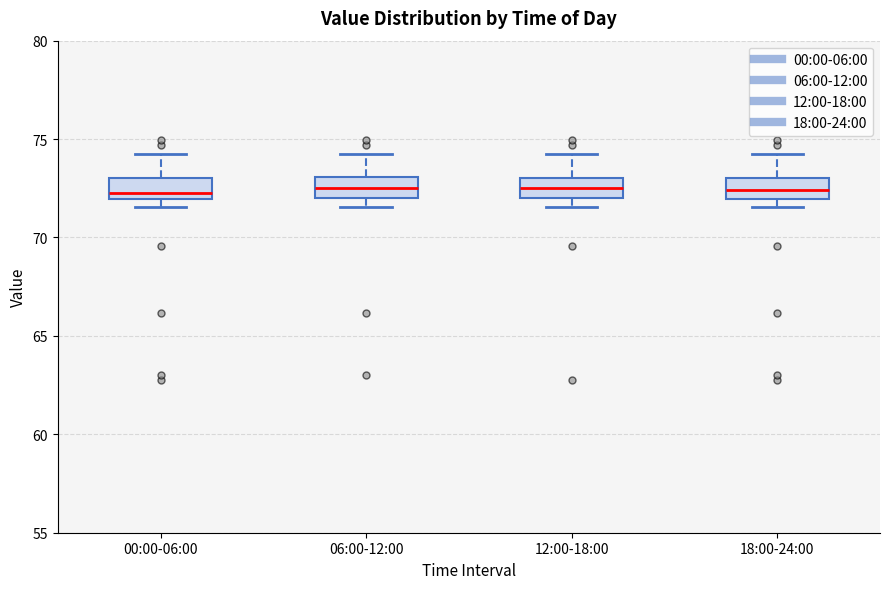

Where does the upper whisker of the box for 06:00-12:00 end on the y-axis? The values are not printed on the chart, so give them approximately, as read against the axis.

74.0